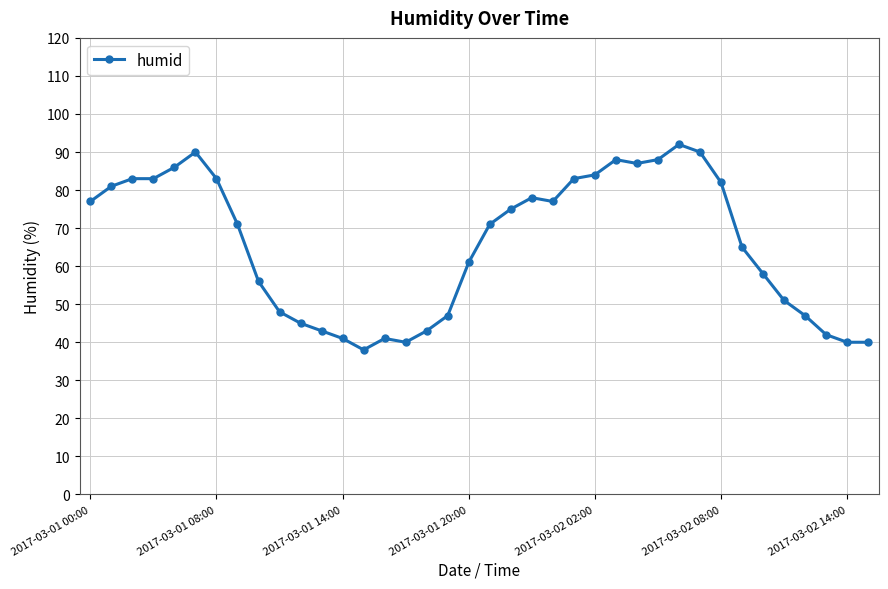

Does the chart display data point markers on the line(s)?

Yes